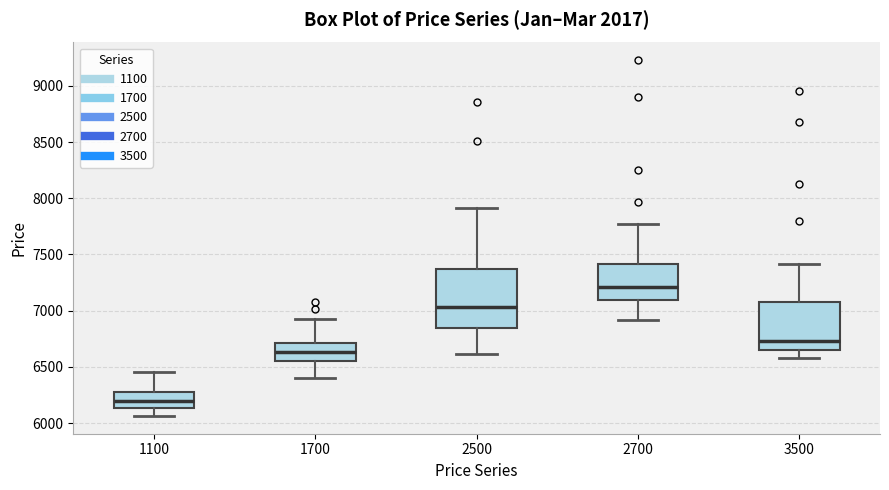

Comparing the boxes themselves (not the whiskers), which one is the tallest?

2500